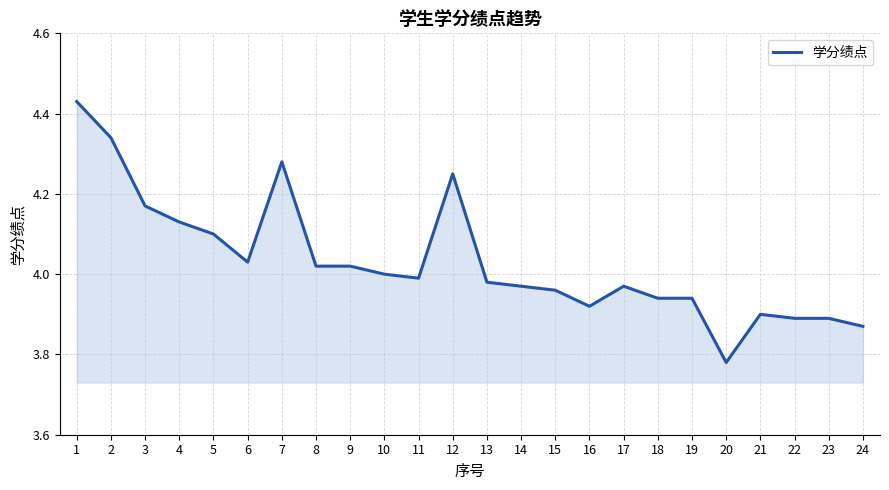

The chart shows a value of 4.0 at 6. True or false?

True